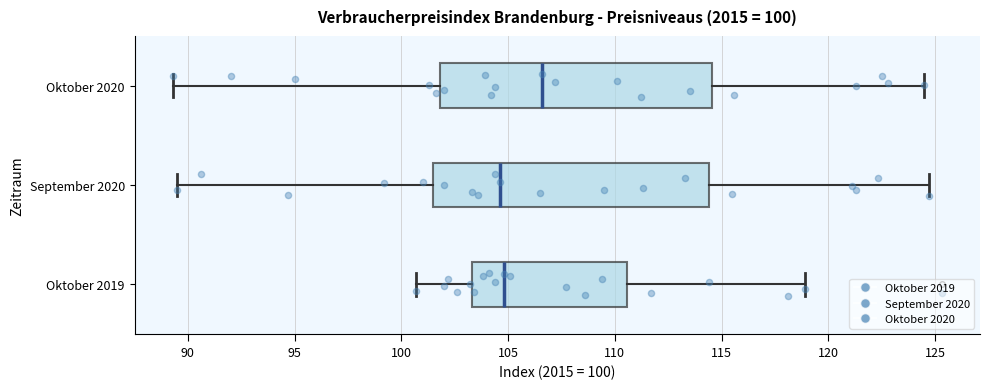

Which box's median line is the furthest to the right?

Oktober 2020